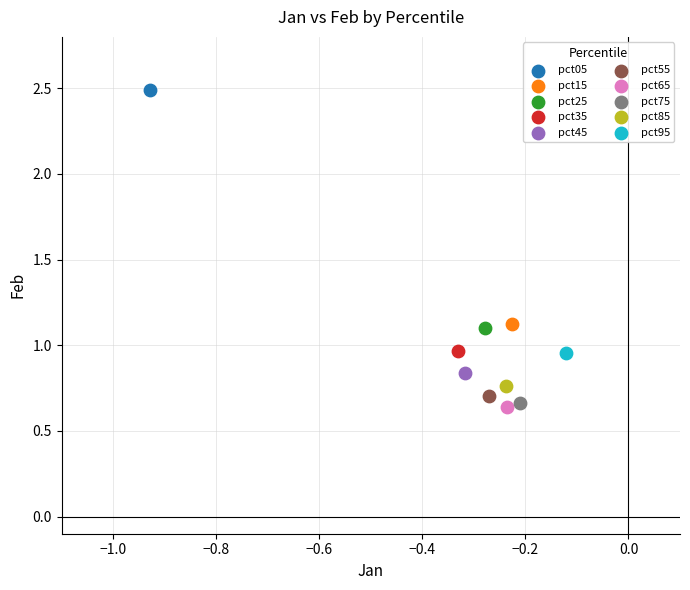

What are all the series names shown in the legend?

pct05, pct15, pct25, pct35, pct45, pct55, pct65, pct75, pct85, pct95